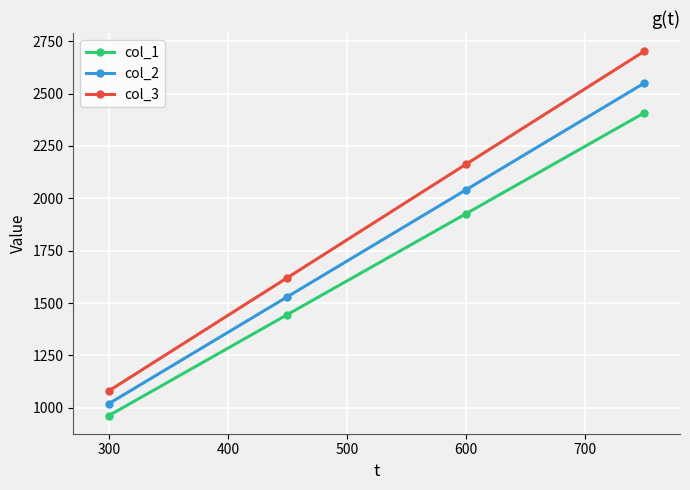

What is the difference between the second highest and second lowest values in the col_1 series?

481